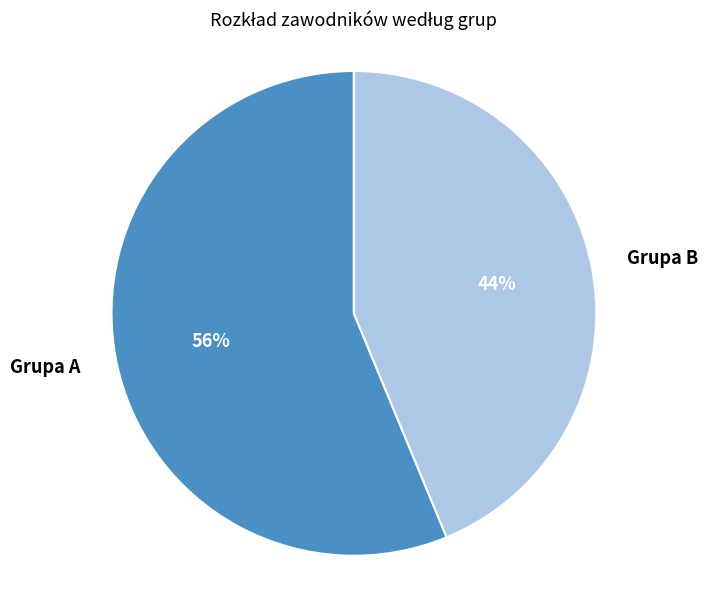

True or false: Grupa A accounts for 69% of the total.

False